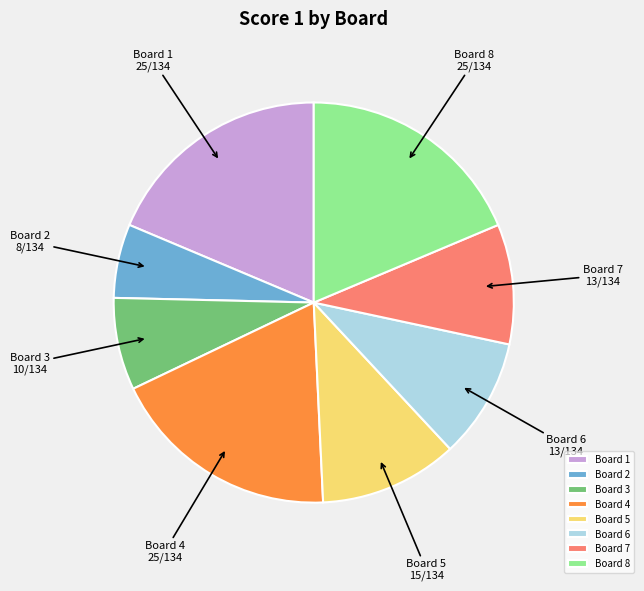

Does any single category account for the majority?

No